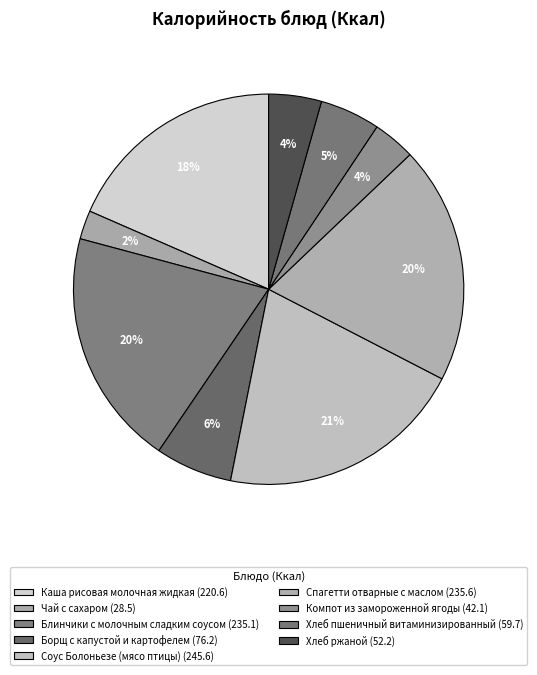

Count the number of slices in the pie.

9